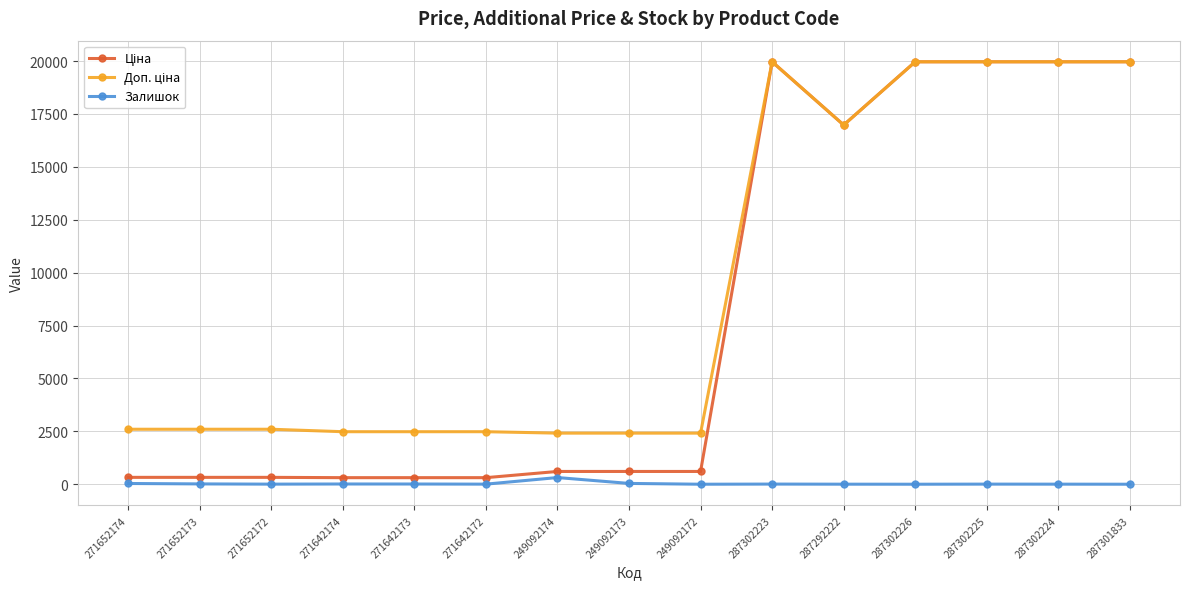

True or false: Залишок has more than 1 points higher than both neighbors.

True